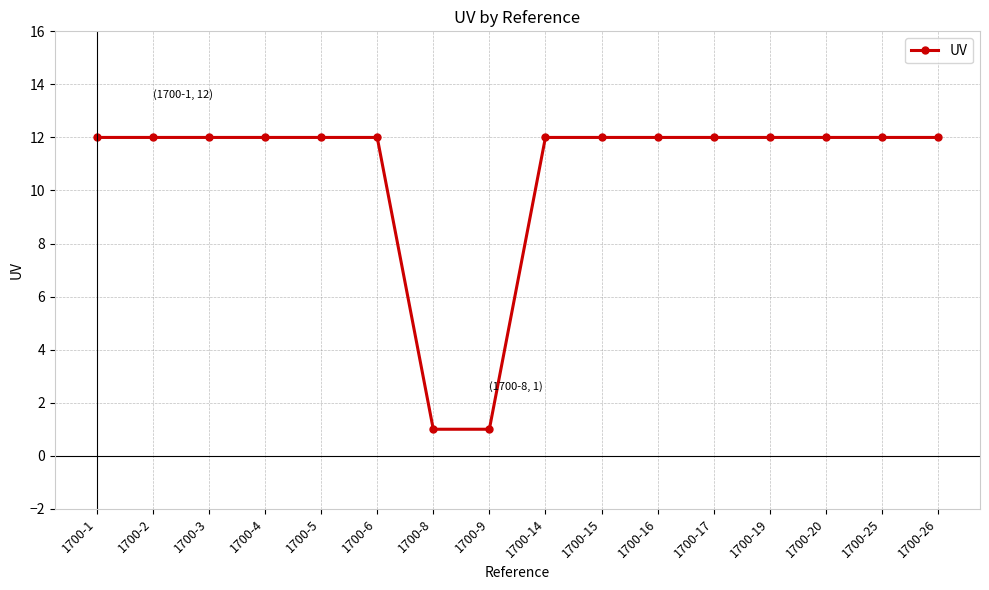

Between 1700-8 and 1700-5, which is larger?

1700-5